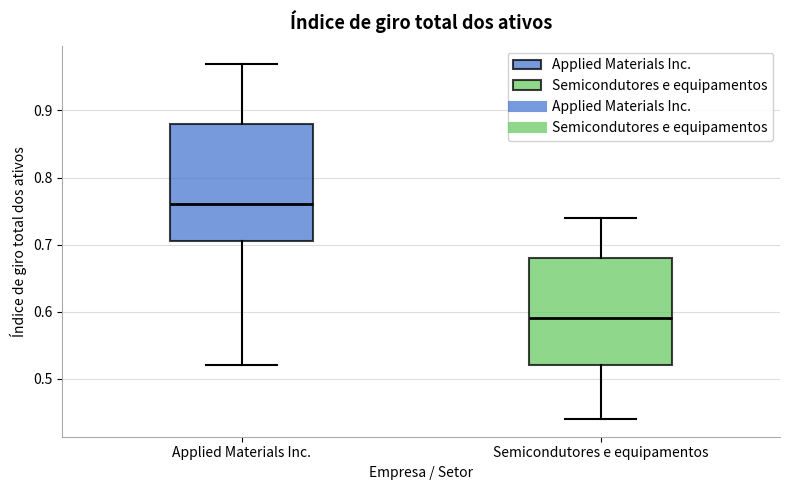

Which box's median line is the lowest?

Semicondutores e equipamentos